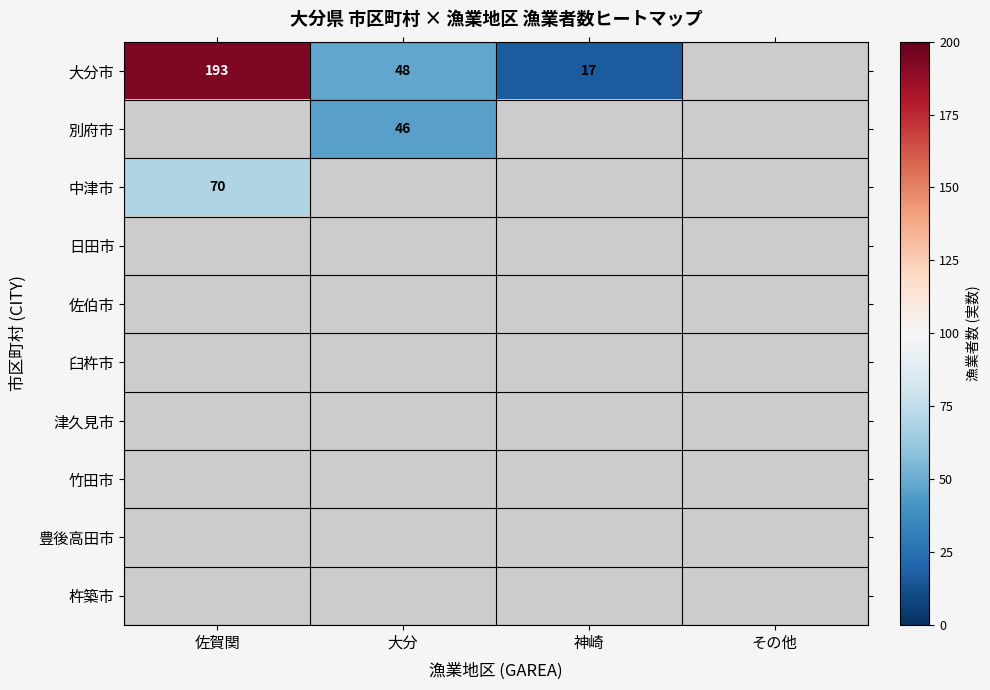

True or false: 大分市 has a value of 8 at 神崎.

False